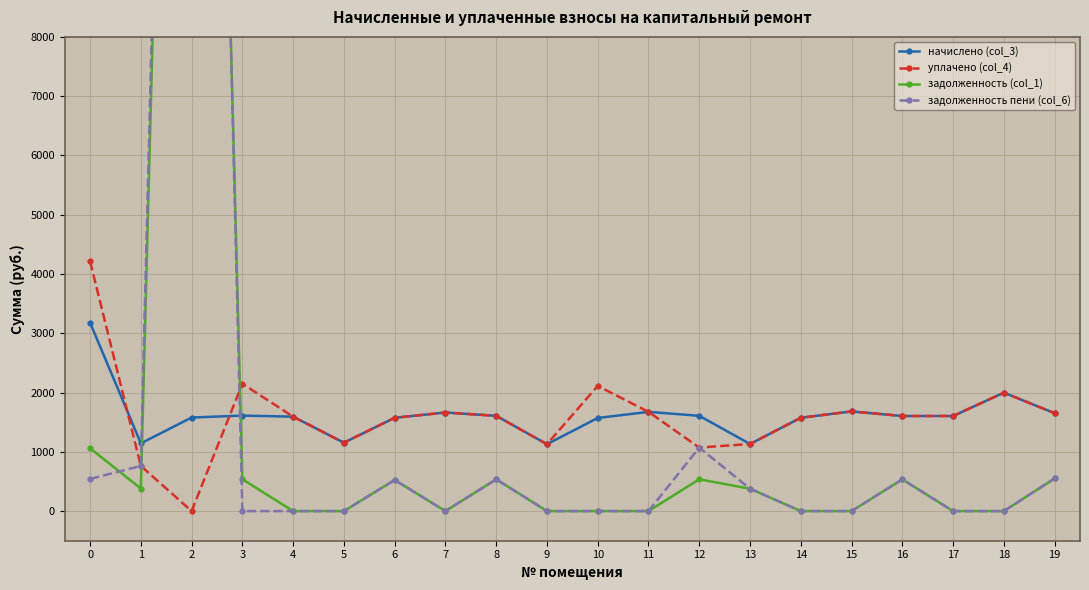

Reading left to right, transcribe all the data shown in this chart.

начислено (col_3): 0=3178.2	1=1143.0	2=1578.0	3=1611.2	4=1592.8	5=1154.0	6=1574.3	7=1662.8	8=1607.5	9=1128.2	10=1570.7	11=1673.9	12=1607.5	13=1131.9	14=1574.3	15=1681.3	16=1603.9	17=1603.9	18=1998.4	19=1651.8
уплачено (col_4): 0=4213.0	1=762.0	2=0.0	3=2148.3	4=1592.8	5=1154.0	6=1574.3	7=1662.8	8=1607.5	9=1128.2	10=2111.5	11=1673.9	12=1071.7	13=1131.9	14=1574.3	15=1681.3	16=1603.9	17=1603.9	18=1998.4	19=1651.8
задолженность (col_1): 0=1059.4	1=381.0	2=33222.2	3=537.1	4=0.0	5=0.0	6=524.8	7=0.0	8=535.8	9=0.0	10=0.0	11=0.0	12=535.8	13=377.3	14=0.0	15=0.0	16=534.6	17=0.0	18=0.0	19=550.6
задолженность пени (col_6): 0=542.0	1=762.0	2=34800.2	3=0.0	4=0.0	5=0.0	6=524.8	7=0.0	8=535.8	9=0.0	10=0.0	11=0.0	12=1071.7	13=377.3	14=0.0	15=0.0	16=534.6	17=0.0	18=0.0	19=550.6